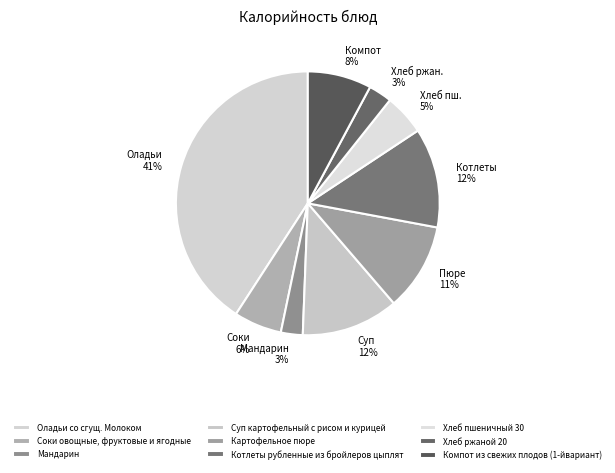

Is there any slice that represents more than half of the pie?

No